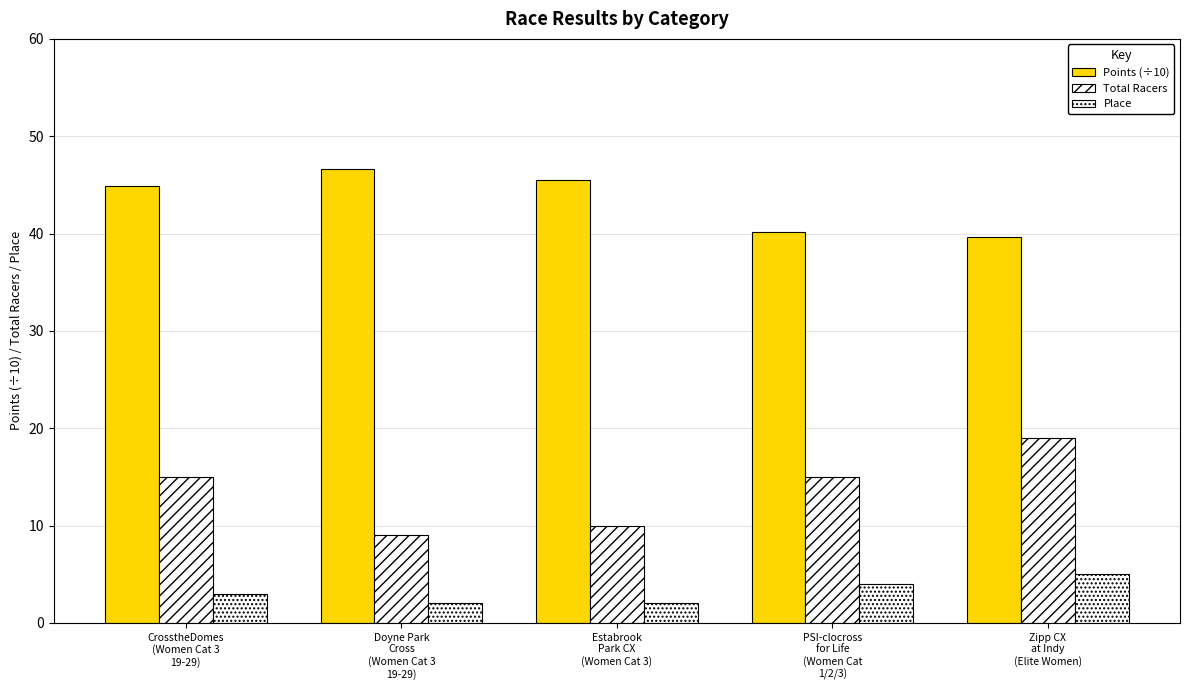

What is the spread (max minus min) of values at CrosstheDomes
(Women Cat 3
19-29)?

41.9